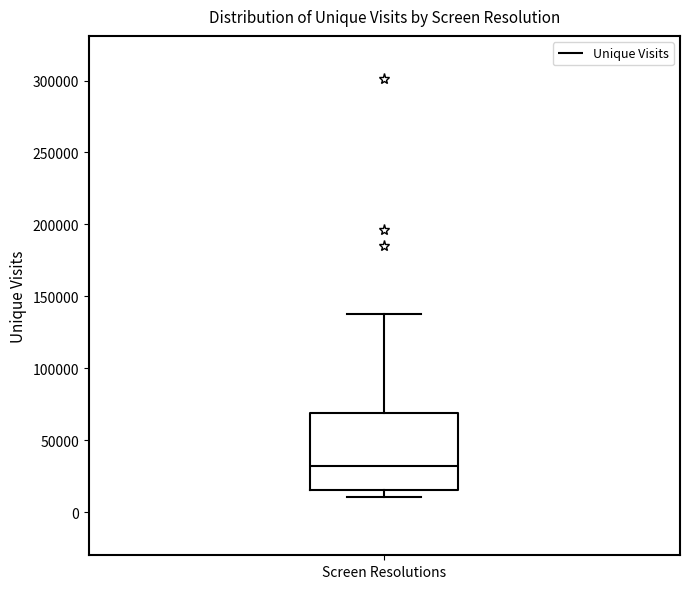

Transcribe this box plot: give where the median line is, the range the box spans, and where the two whiskers end, as read against the y-axis. The values are not printed on the chart, so give them approximately, as read against the axis.

median 30000, box 15000 to 70000, whiskers 10000 to 140000